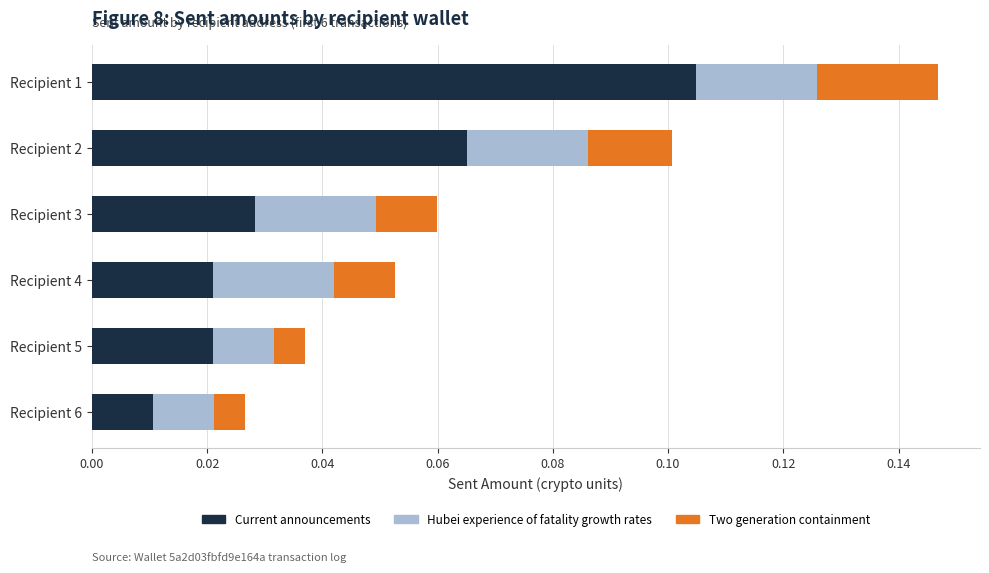

What is the sum of all Current announcements values?

0.3